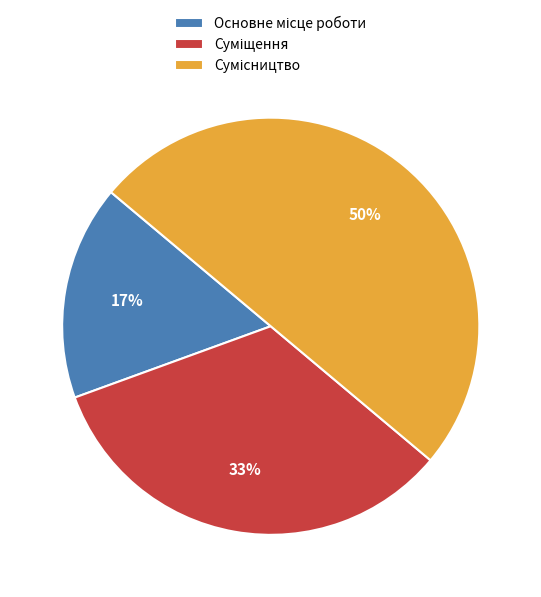

To the nearest percent, what is the difference between the largest and smallest slice percentages?

33%